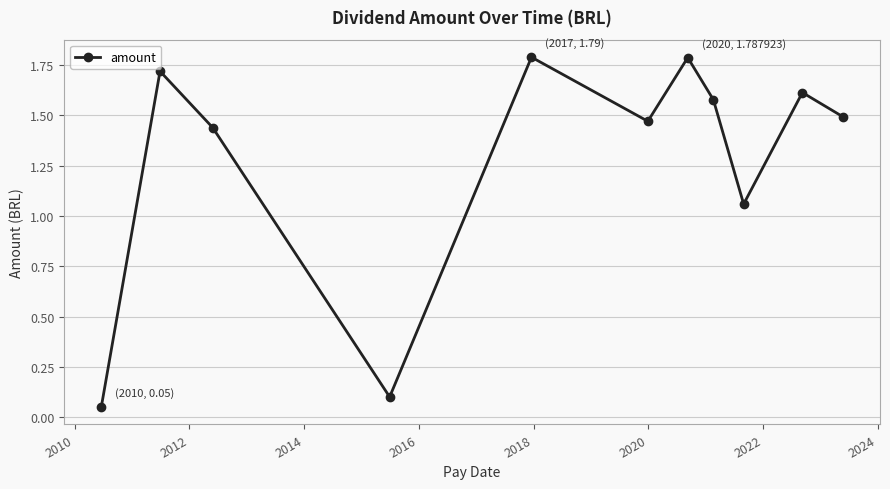

What is the average value?

1.3